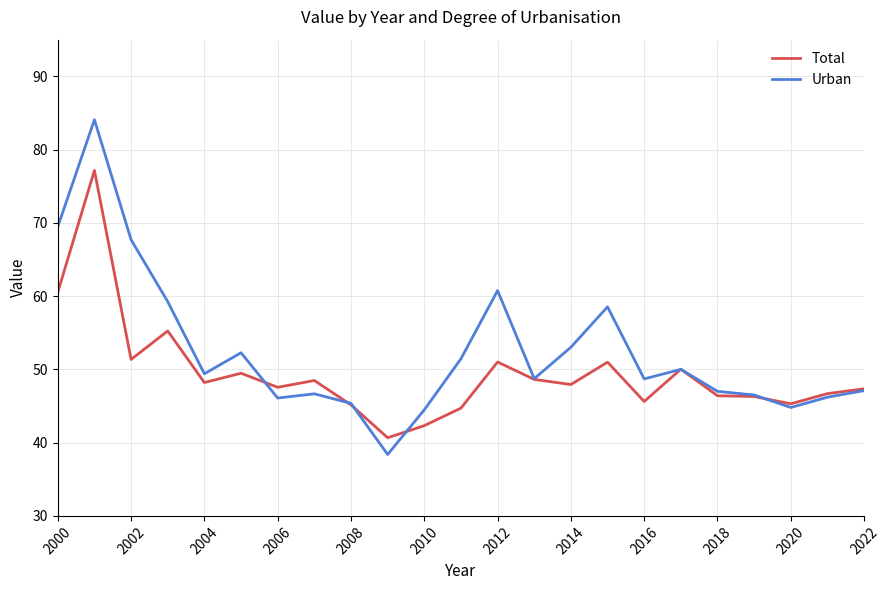

Which series has the largest range (max minus min)?

Urban